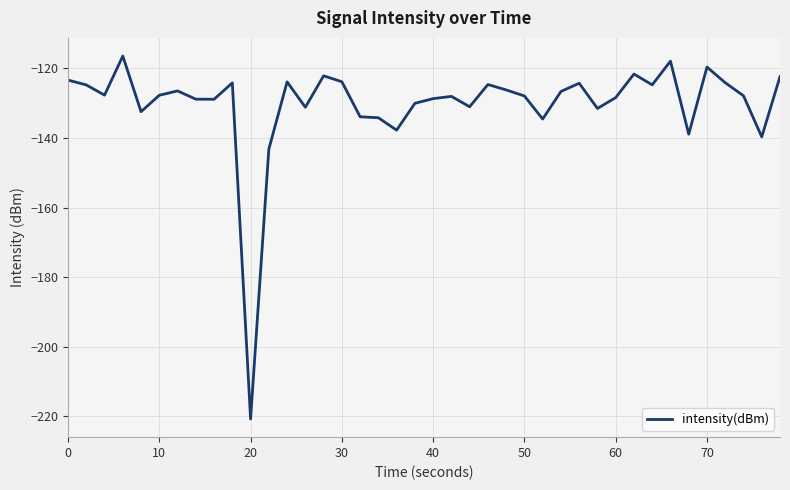

Is this an area chart (filled region under the line)?

No